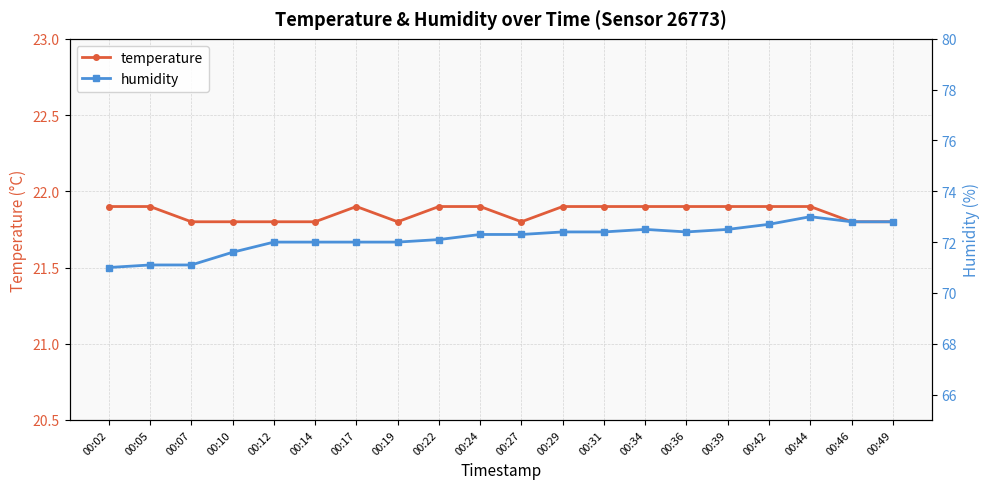

Is it true that temperature equals 34.9 at 00:10?

False